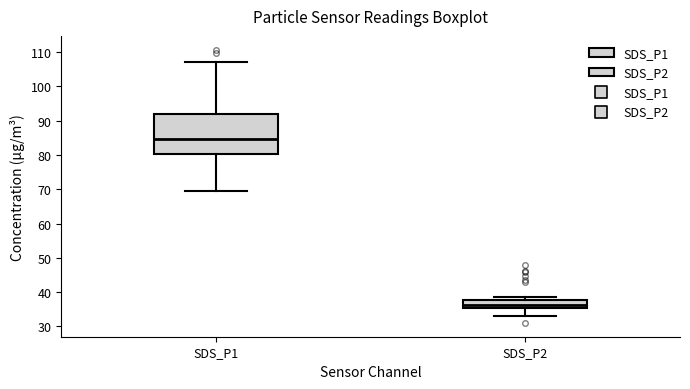

Where does the upper whisker of the box for SDS_P1 end on the y-axis? The values are not printed on the chart, so give them approximately, as read against the axis.

107